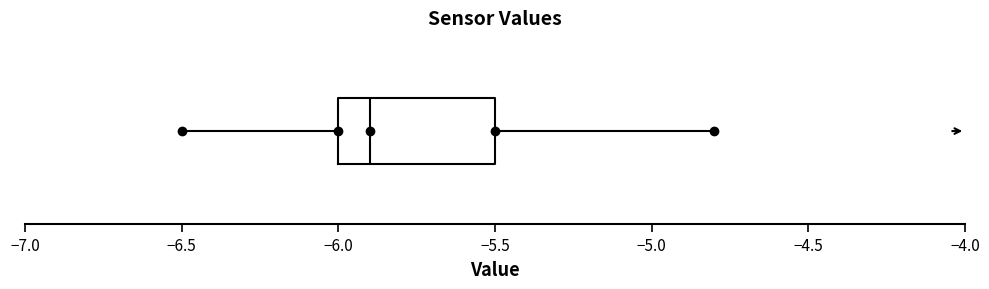

Read this box plot against the x-axis: the position of the median line, the range covered by the box, and the ends of both whiskers. The values are not printed on the chart, so give them approximately, as read against the axis.

median -5.9, box -6.0 to -5.5, whiskers -6.5 to -4.8